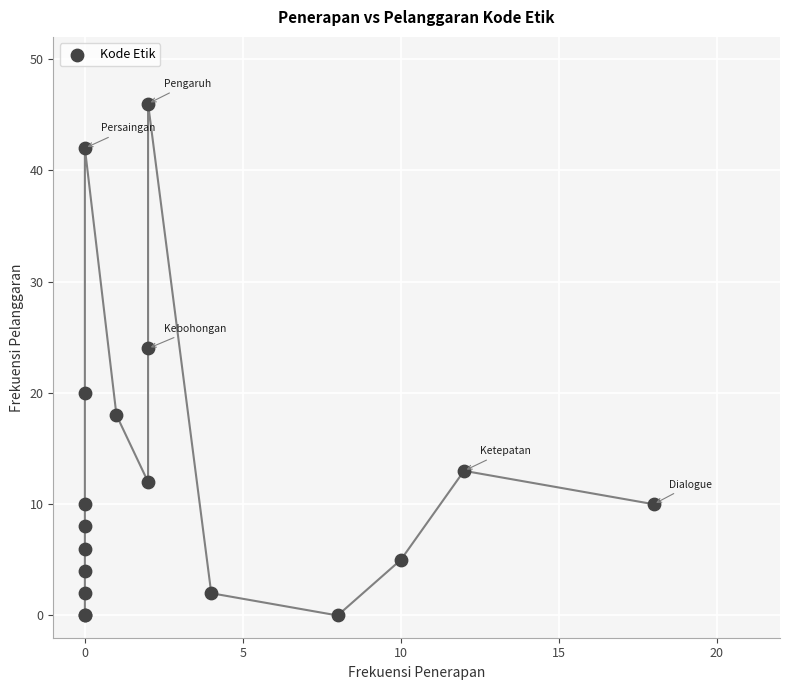

What Y value in the scatter plot is closest to 23?

24